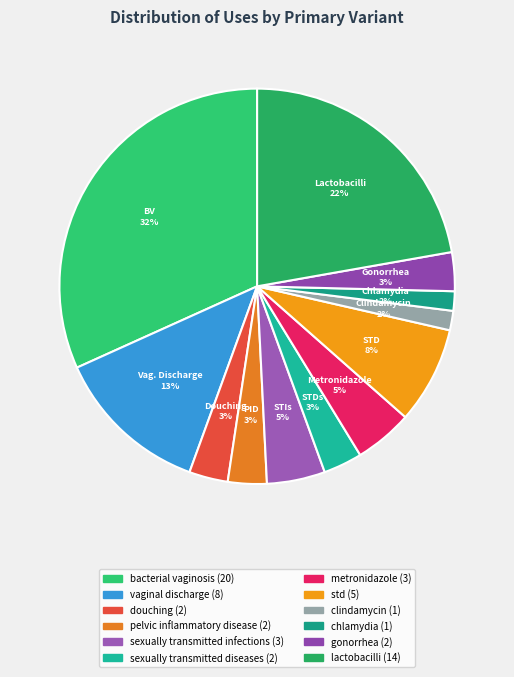

Rank the categories by value from highest to lowest.

bacterial vaginosis, lactobacilli, vaginal discharge, std, sexually transmitted infections, metronidazole, douching, pelvic inflammatory disease, sexually transmitted diseases, gonorrhea, clindamycin, chlamydia